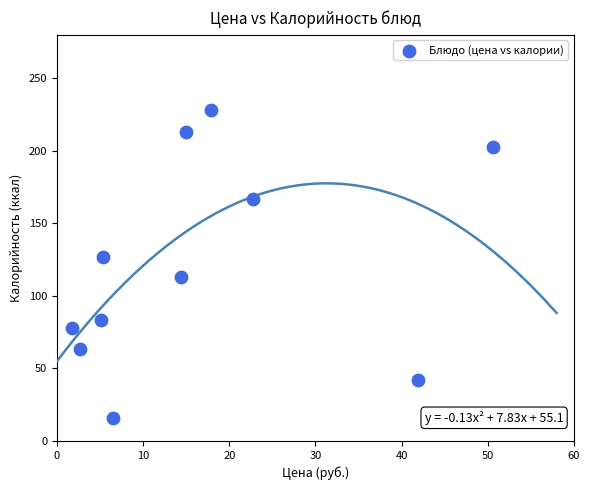

What is the range of X values (max minus min)?

48.9